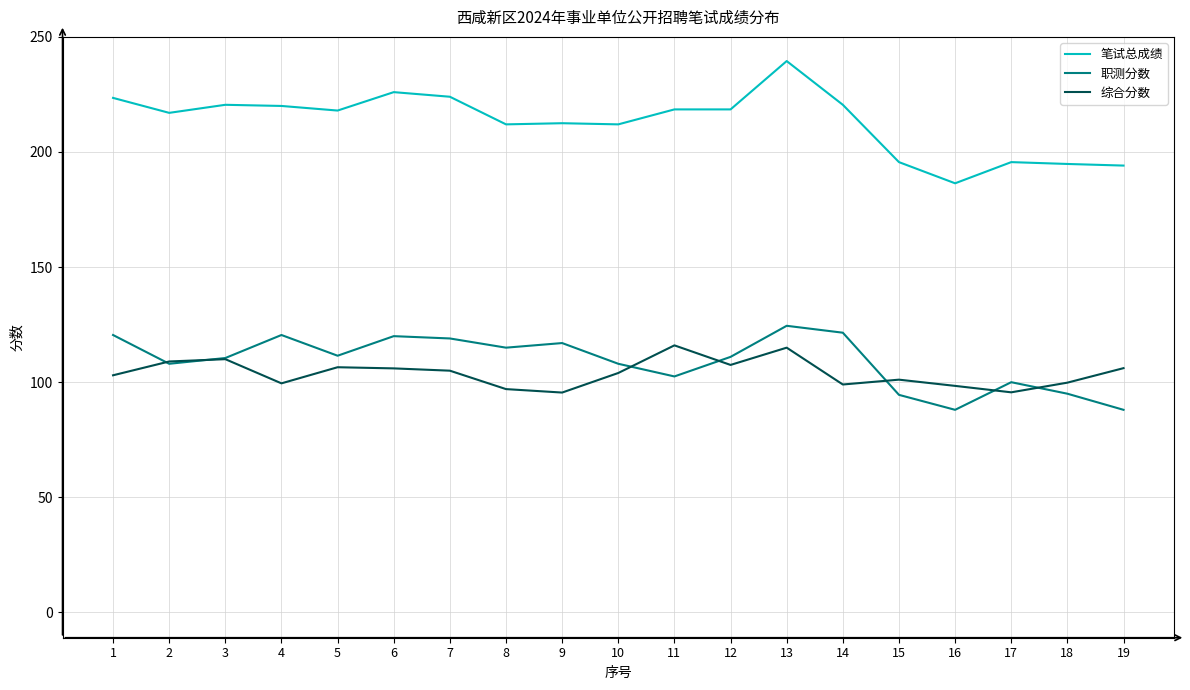

Which series has the widest spread of values?

笔试总成绩